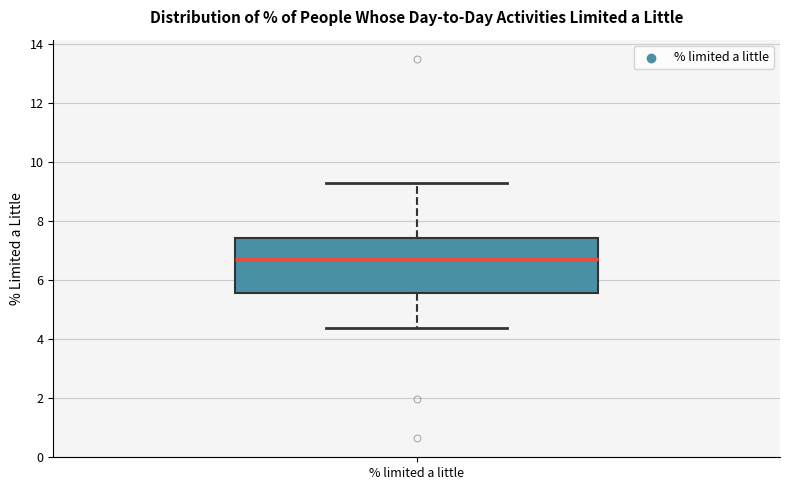

Read this box plot against the y-axis: the position of the median line, the range covered by the box, and the ends of both whiskers. The values are not printed on the chart, so give them approximately, as read against the axis.

median 6.8, box 5.6 to 7.4, whiskers 4.4 to 9.2